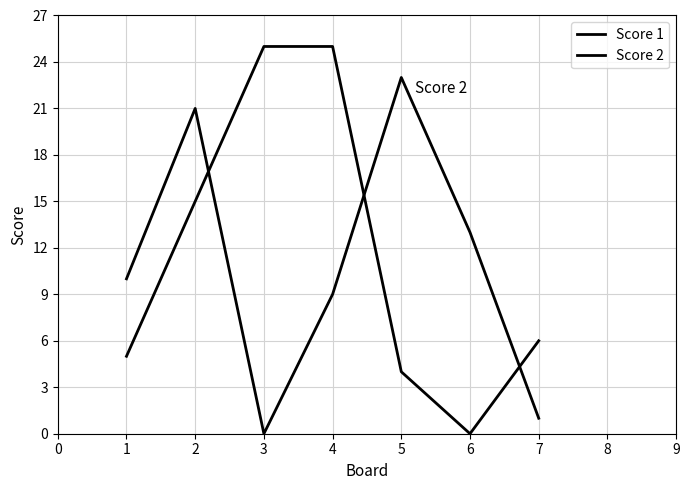

What is the maximum value for Score 1?

23